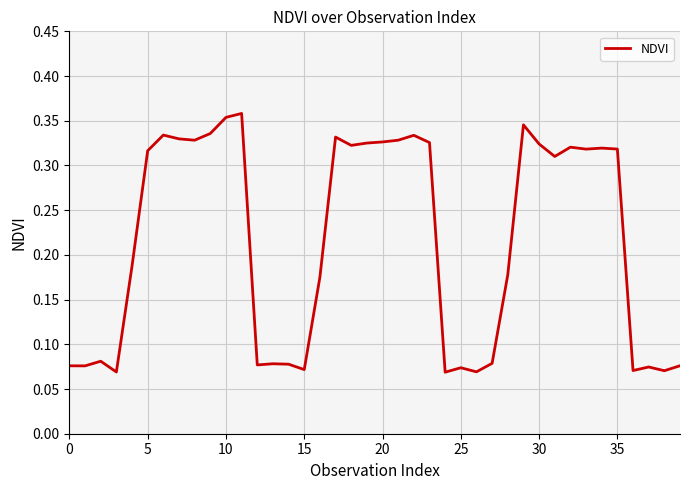

How many lines are shown in the chart?

1